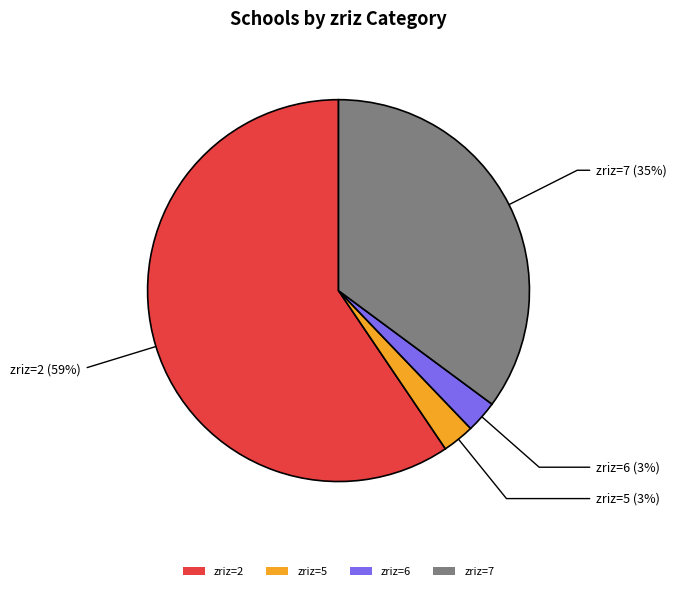

Which slice is the largest?

zriz=2